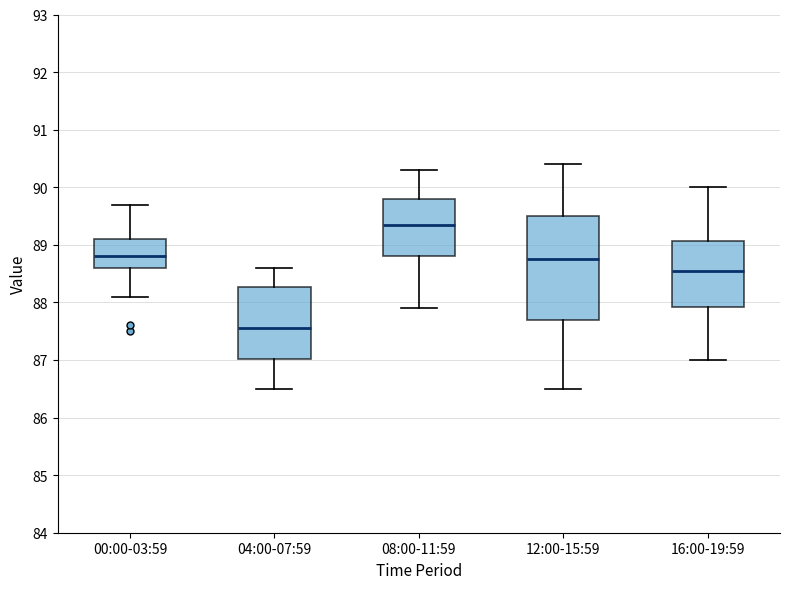

Which box has the highest median line?

08:00-11:59